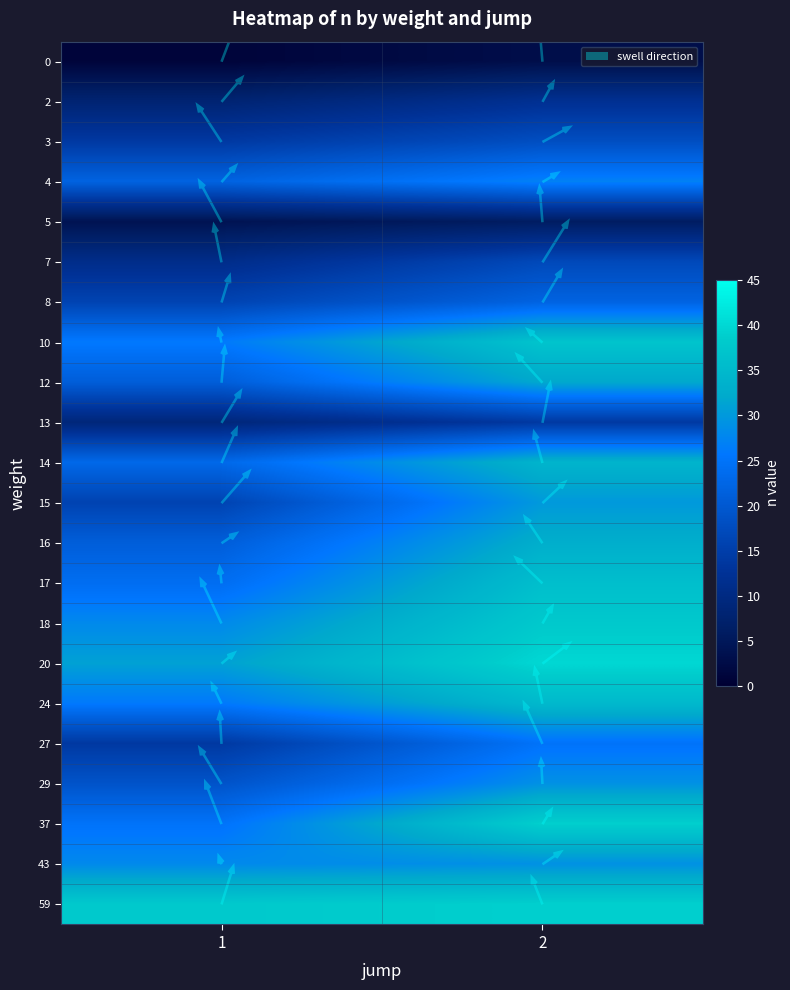

Which has a higher value, 1 or 2?

2